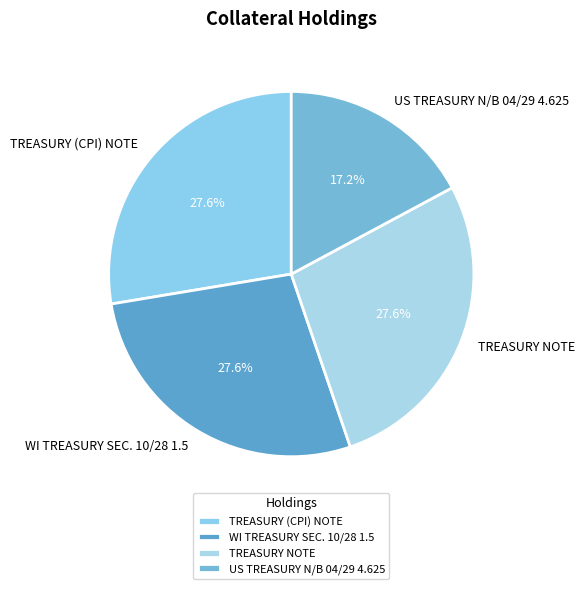

To the nearest percent, what is the average slice percentage?

25%